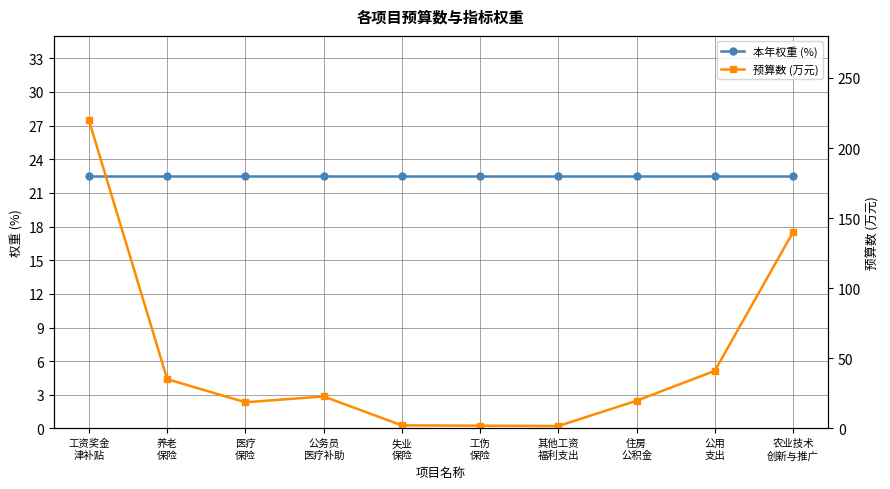

Which series has the largest total across all categories?

预算数 (万元)